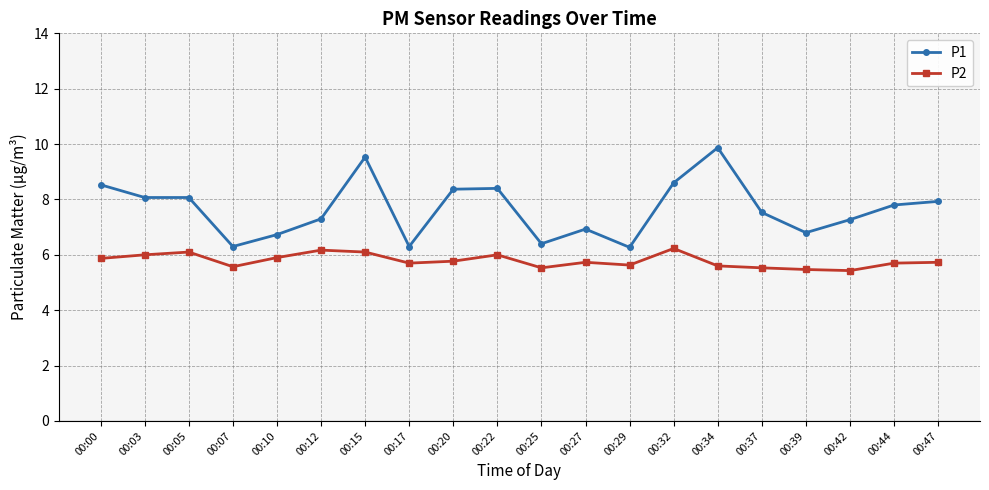

What is the difference between the maximum and second lowest values in the P2 series?

0.8